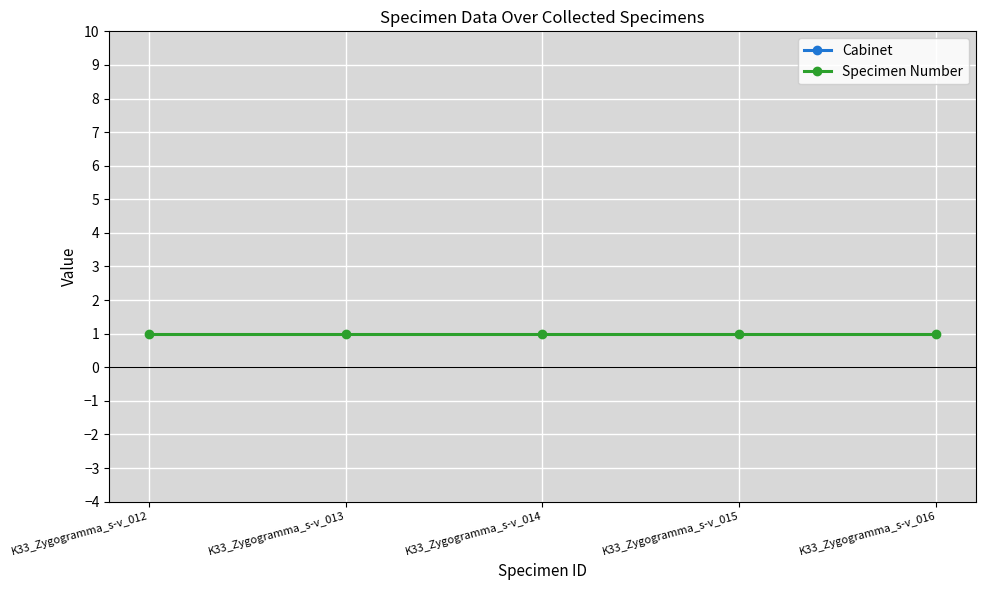

What is the smallest value displayed?

1